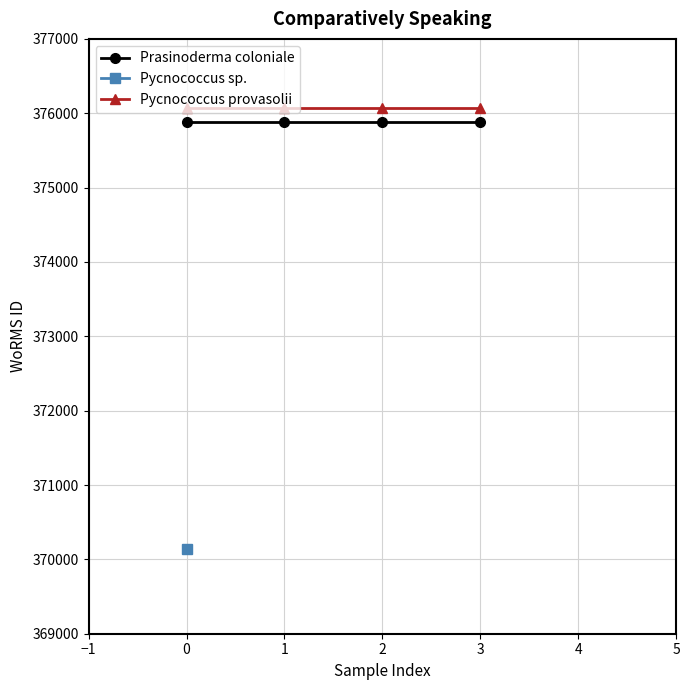

What is the highest value of the Prasinoderma coloniale series?

375881